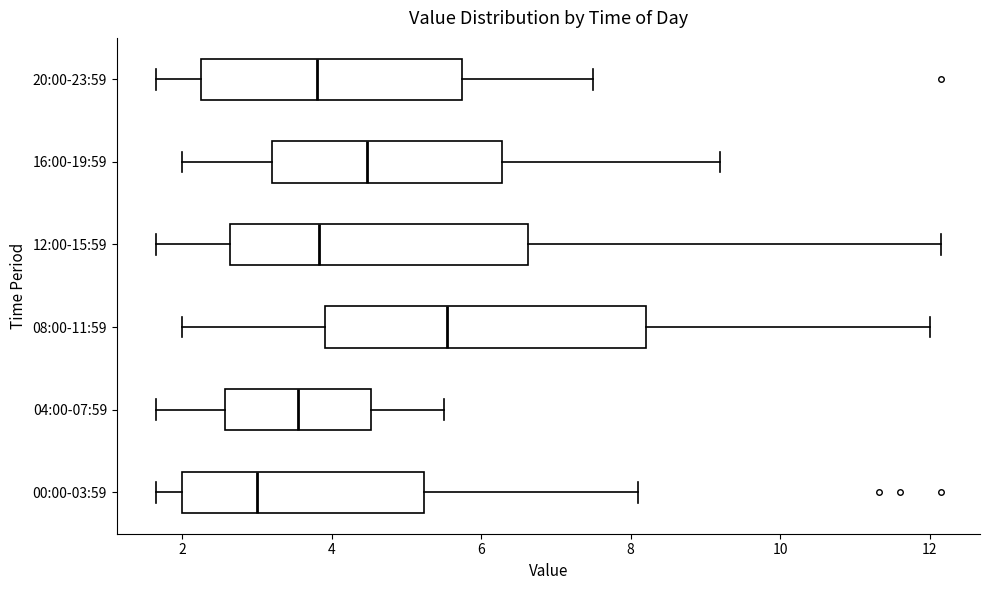

Reading bottom to top, transcribe this box plot: for each box, give where its median line is, the range the box spans, and where its two whiskers end, as read against the x-axis. The values are not printed on the chart, so give them approximately, as read against the axis.

00:00-03:59: median 3.0, box 2.0 to 5.2, whiskers 1.6 to 8.2
04:00-07:59: median 3.6, box 2.6 to 4.6, whiskers 1.6 to 5.6
08:00-11:59: median 5.6, box 4.0 to 8.2, whiskers 2.0 to 12.0
12:00-15:59: median 3.8, box 2.6 to 6.6, whiskers 1.6 to 12.2
16:00-19:59: median 4.4, box 3.2 to 6.2, whiskers 2.0 to 9.2
20:00-23:59: median 3.8, box 2.2 to 5.8, whiskers 1.6 to 7.6